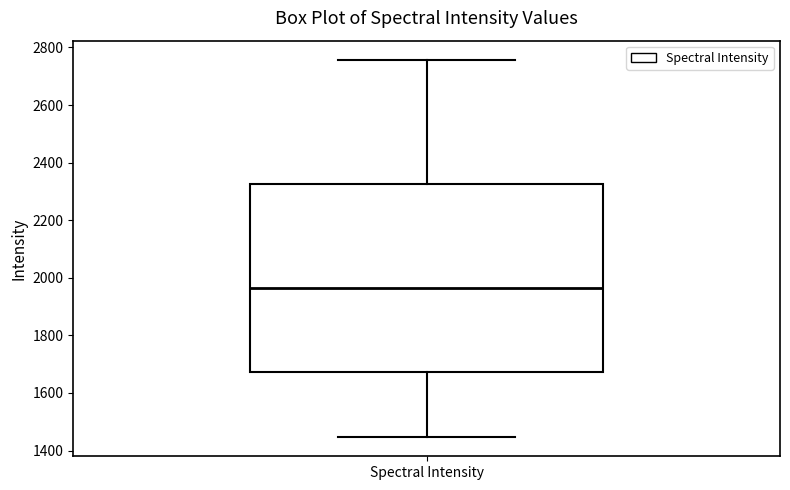

Read this box plot against the y-axis: the position of the median line, the range covered by the box, and the ends of both whiskers. The values are not printed on the chart, so give them approximately, as read against the axis.

median 1960, box 1680 to 2320, whiskers 1440 to 2760